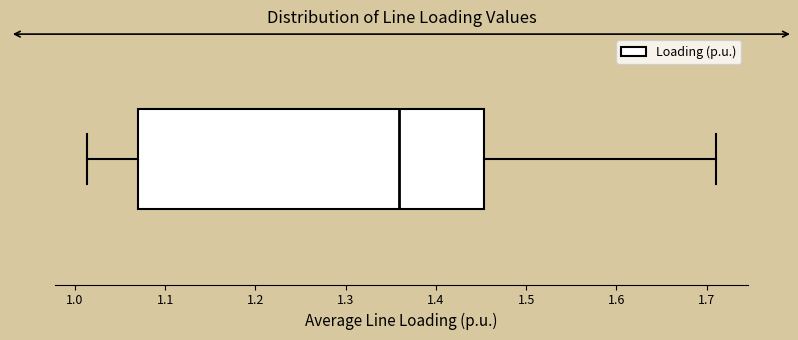

Where is the left edge of the box on the x-axis? The values are not printed on the chart, so give them approximately, as read against the axis.

1.07